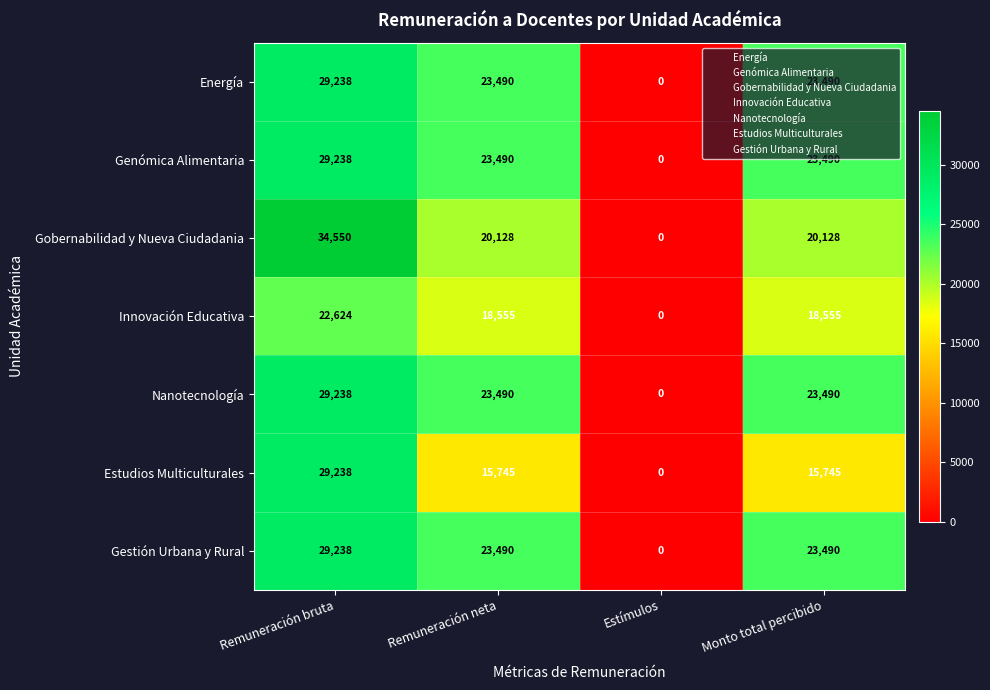

At how many categories does at least one series exceed 20134?

3